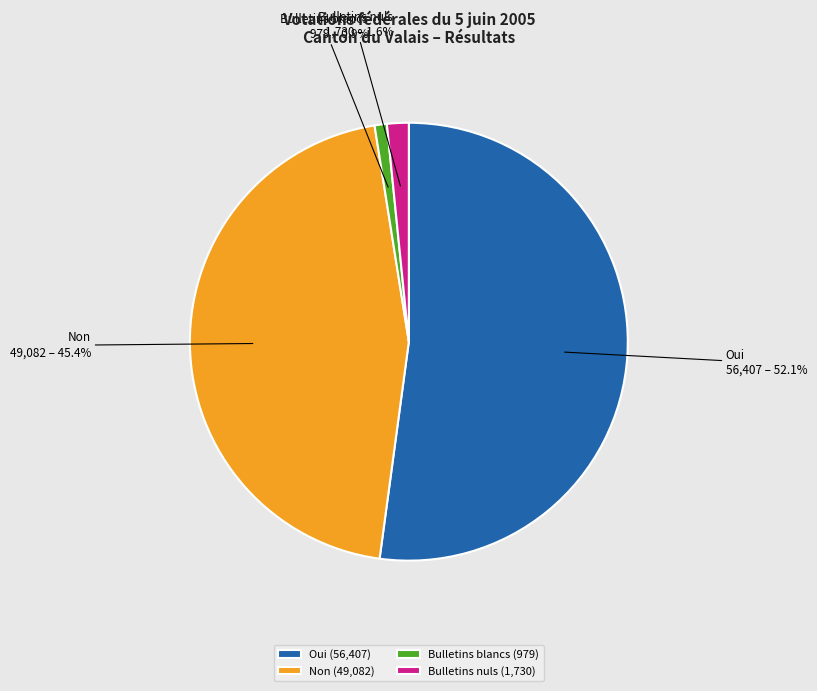

How many slices are in this pie chart?

4